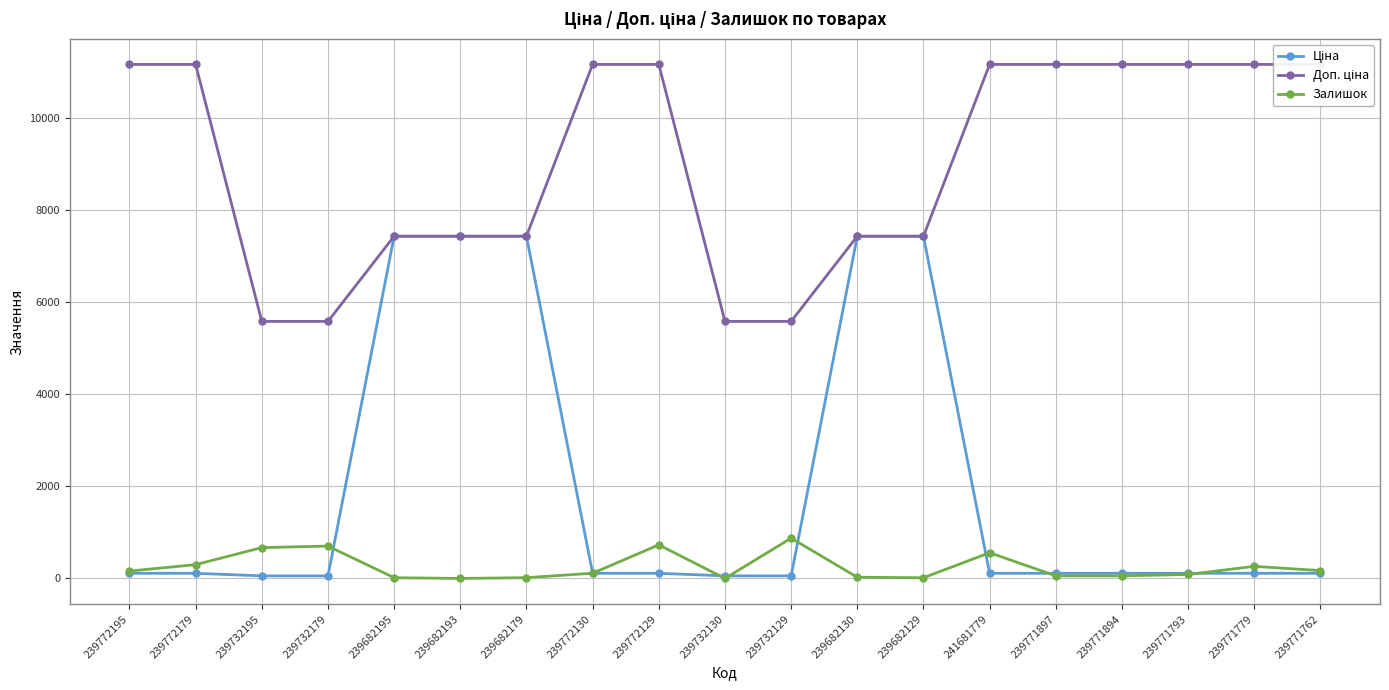

True or false: Доп. ціна has a value of 7436.2 at 239682130.

True